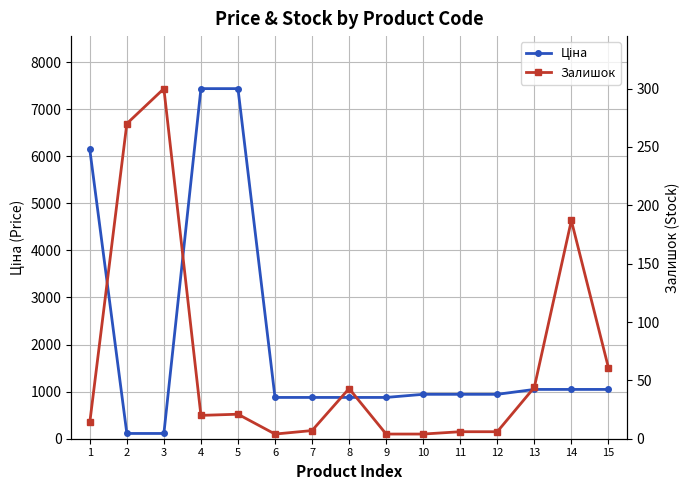

After their last crossing, which series has the higher values: Залишок or Ціна?

Ціна